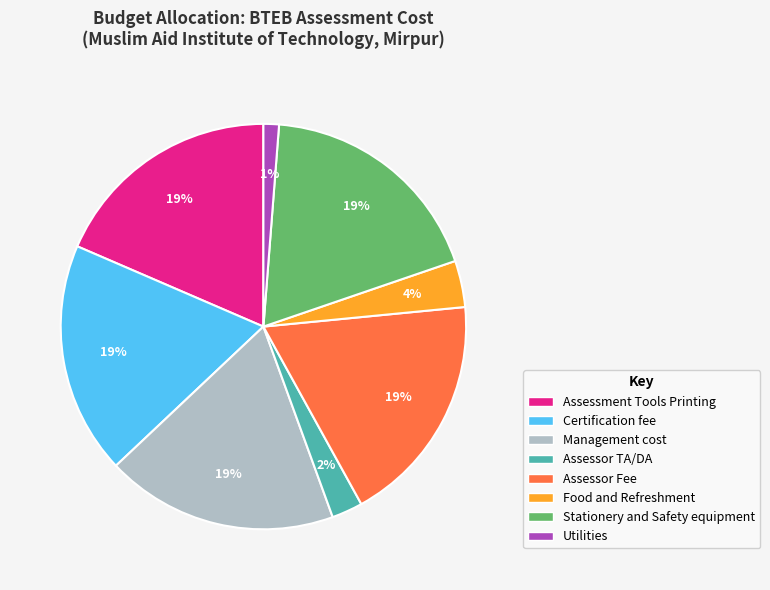

Which has a higher value, Management cost or Assessor TA/DA?

Management cost